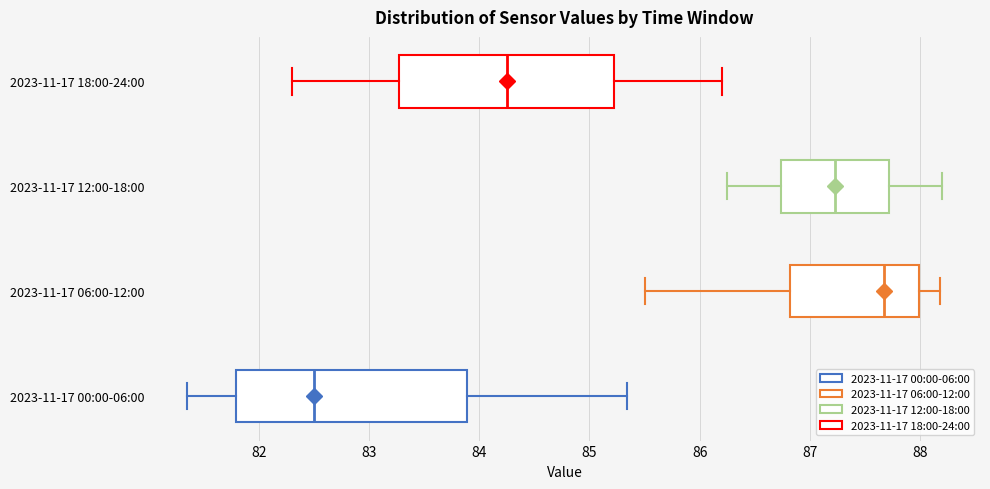

Which box is the widest, from its left edge to its right edge?

2023-11-17 00:00-06:00